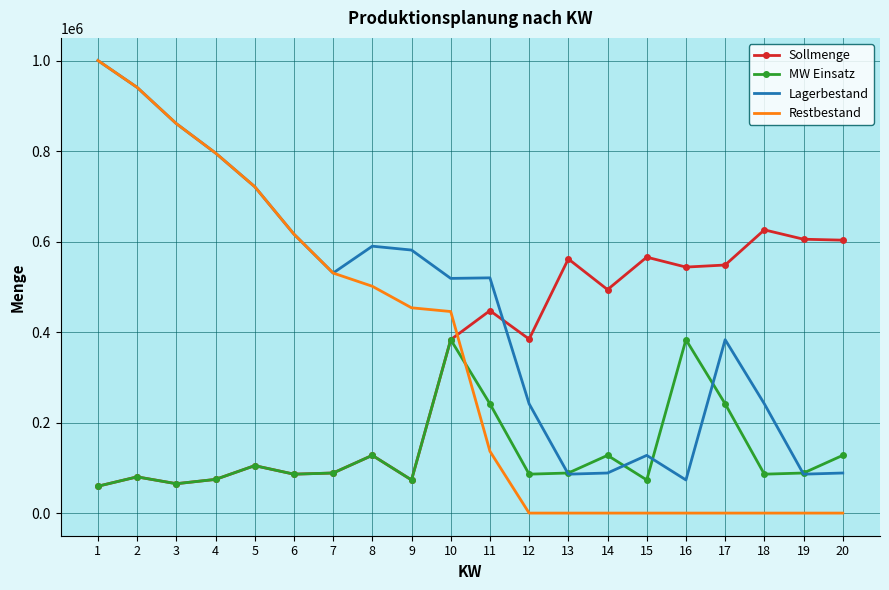

Where do Sollmenge and Lagerbestand first cross each other?

11 and 12